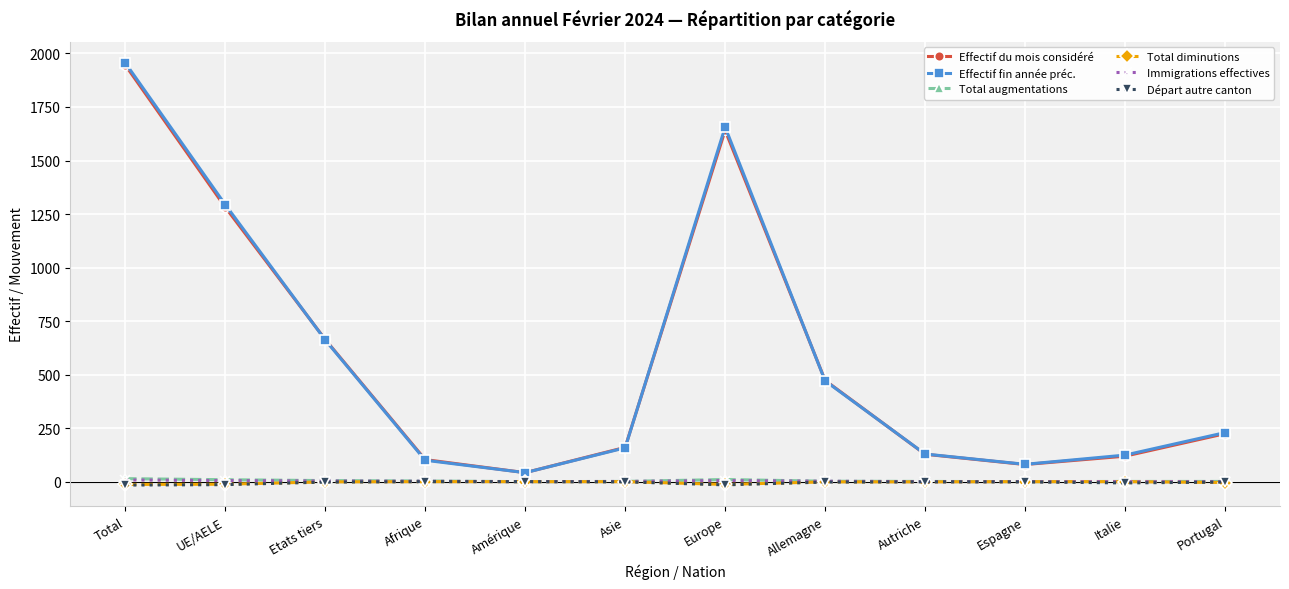

Which series changed the most between Total and Espagne?

Effectif fin année préc.